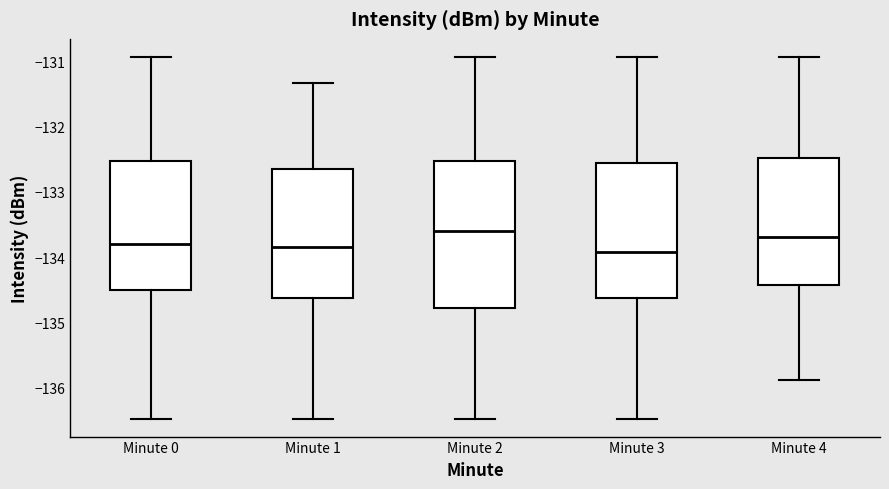

Where does the median line of the box for Minute 3 sit on the y-axis? The values are not printed on the chart, so give them approximately, as read against the axis.

-133.9